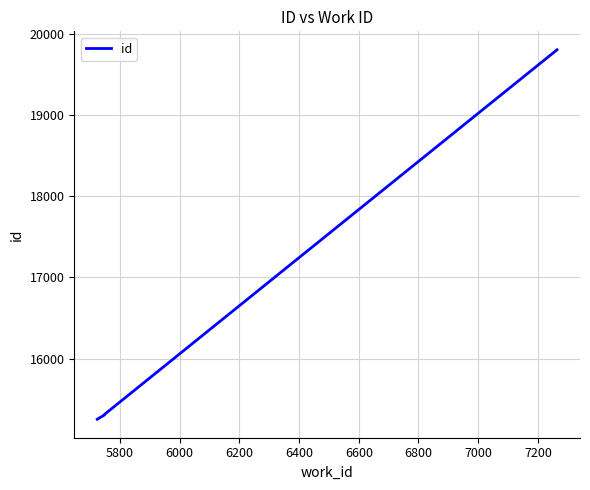

Is this an area chart (filled region under the line)?

No